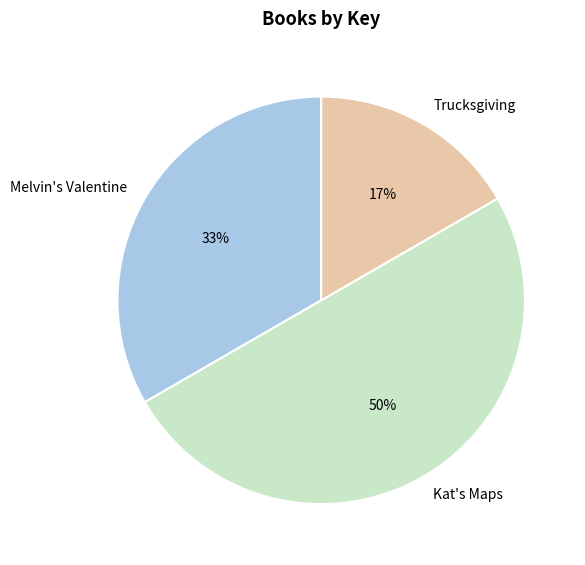

To the nearest percent, what percentage of the pie is Melvin's Valentine?

33%